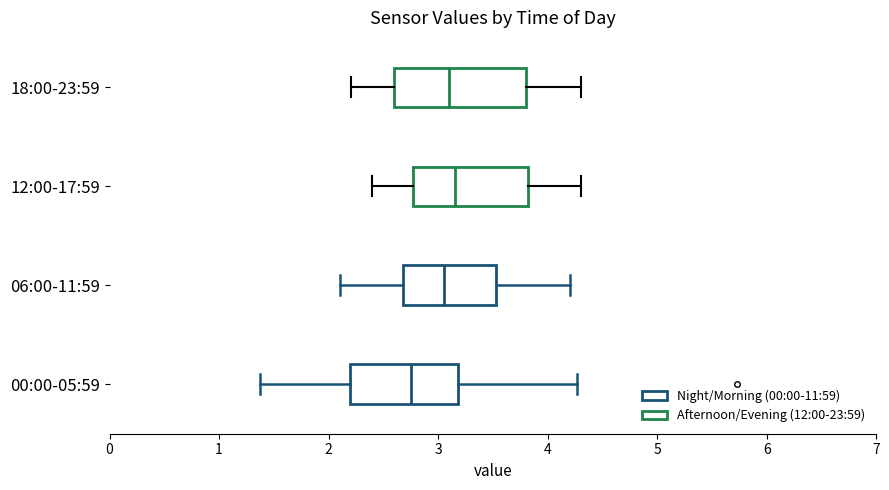

Where is the left edge of the box for 06:00-11:59 on the x-axis? The values are not printed on the chart, so give them approximately, as read against the axis.

2.7